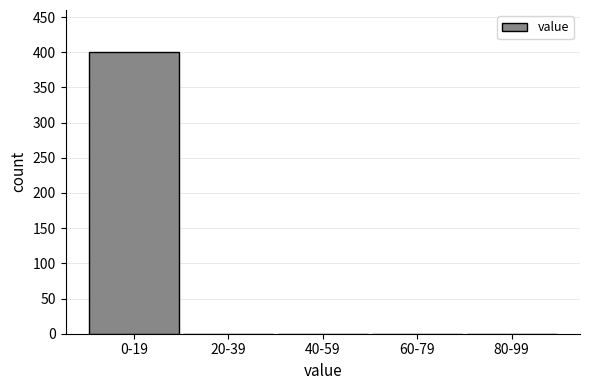

Reading right to left, list all the values displayed in this chart.

80-99=0	60-79=0	40-59=0	20-39=0	0-19=400